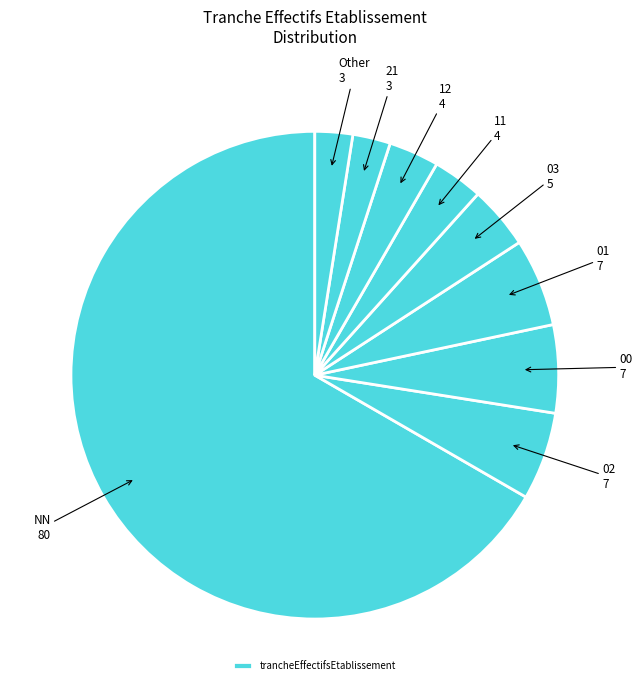

How many slices are in this pie chart?

9